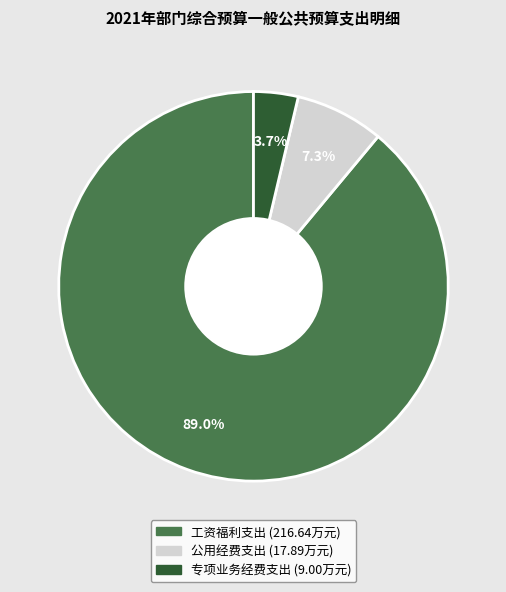

To the nearest percent, what is the difference between the 工资福利支出 and 专项业务经费支出 slice percentages?

85%